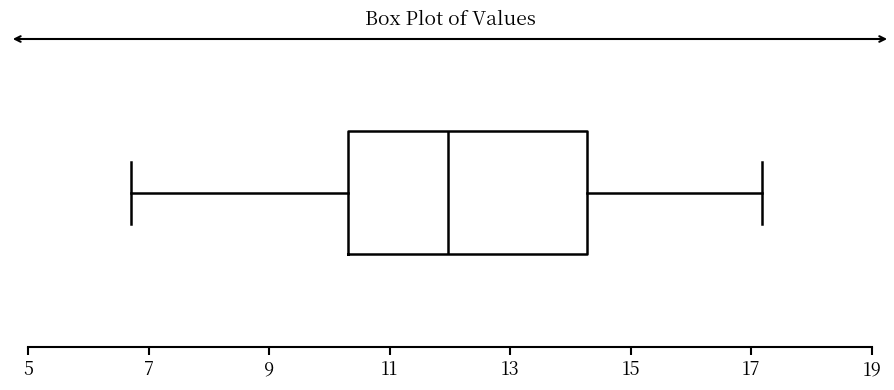

Where is the right edge of the box on the x-axis? The values are not printed on the chart, so give them approximately, as read against the axis.

14.2